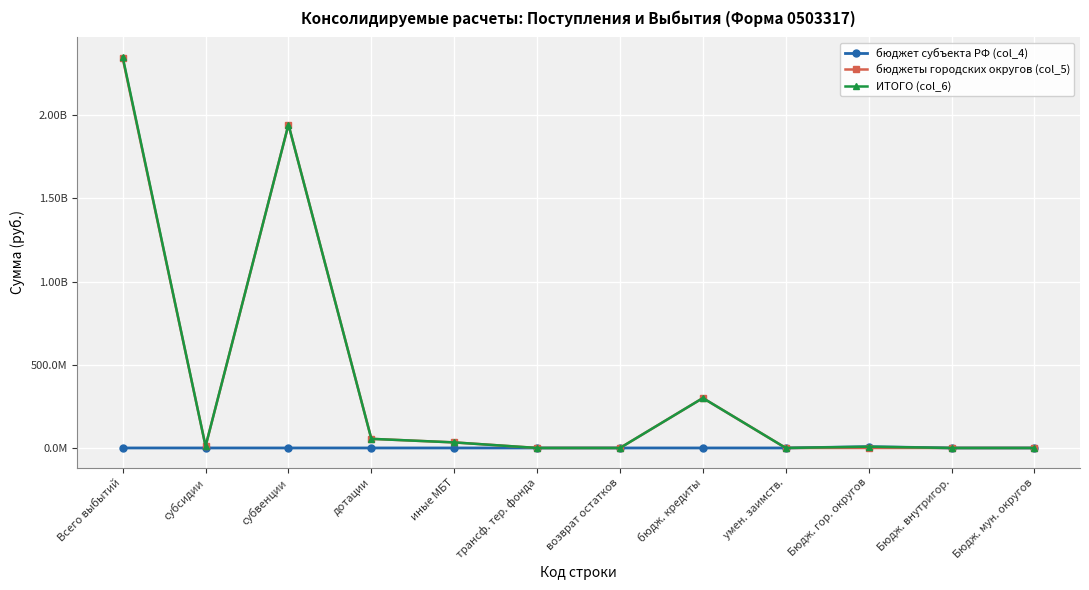

What are all the series names shown in the legend?

бюджет субъекта РФ (col_4), бюджеты городских округов (col_5), ИТОГО (col_6)